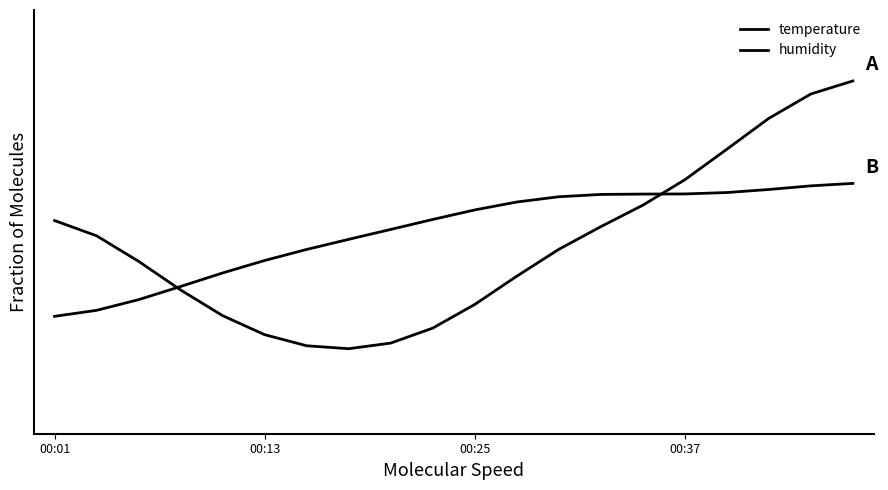

At which category is the sum across all series the highest?

19